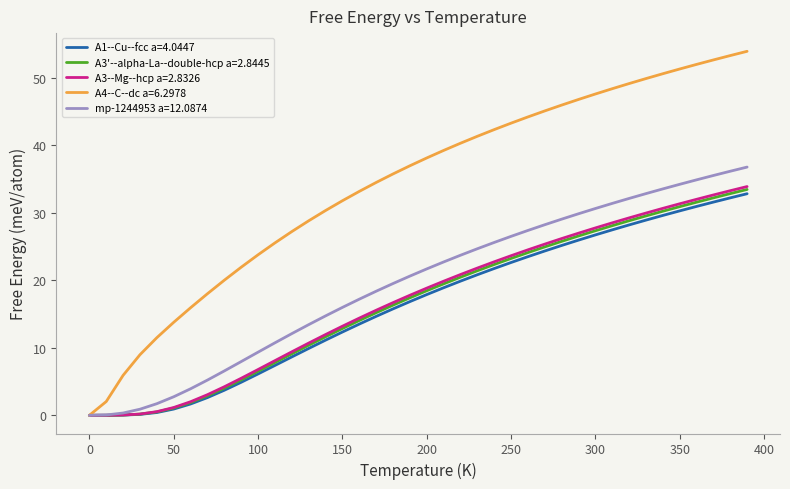

What is the highest value of the A3'--alpha-La--double-hcp a=2.8445 series?

33.5